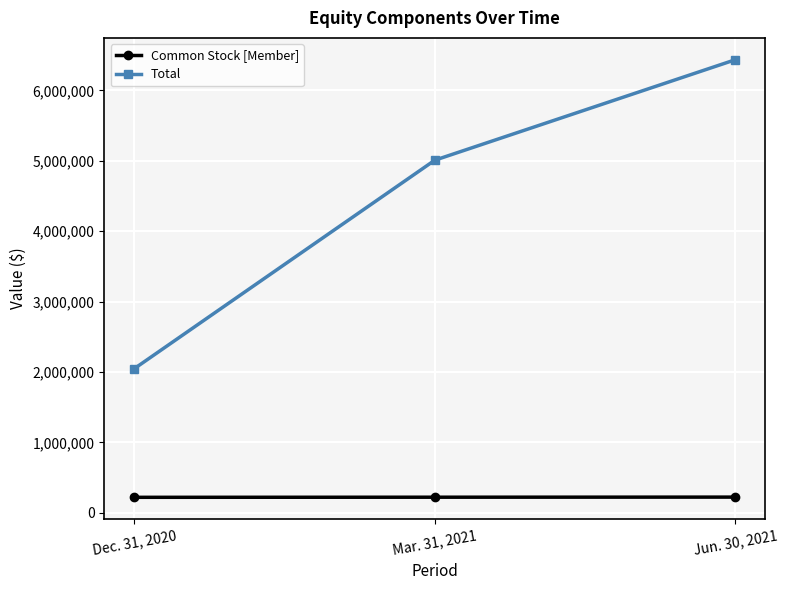

How many categories are shown in the chart?

3